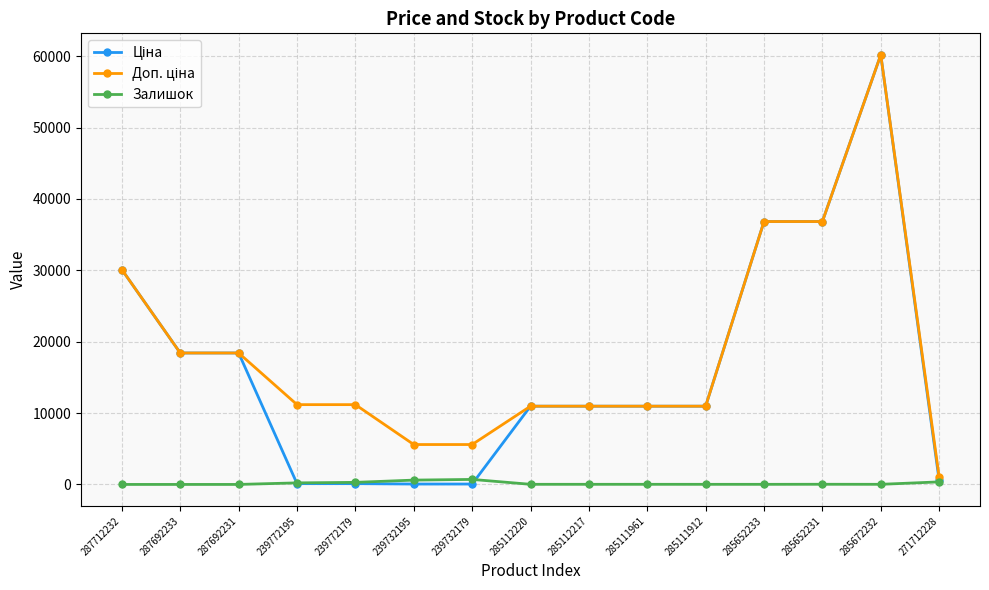

At which category is the sum across all series the highest?

285672232